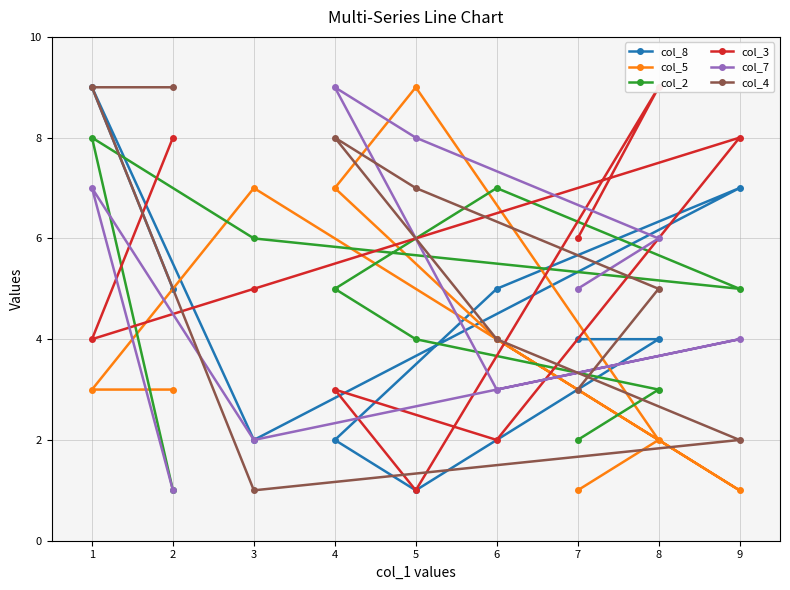

Is this an area chart (filled region under the line)?

No